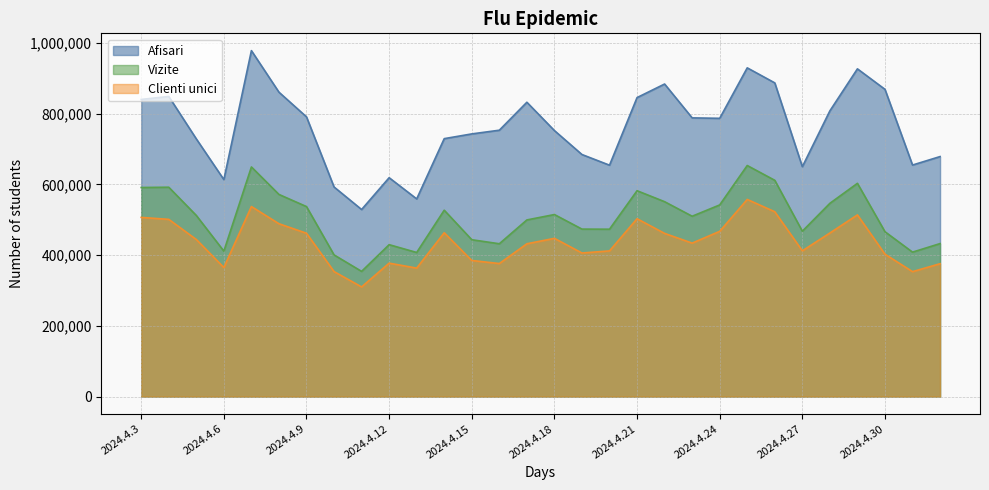

True or false: Vizite and Clienti unici cross at least once.

False